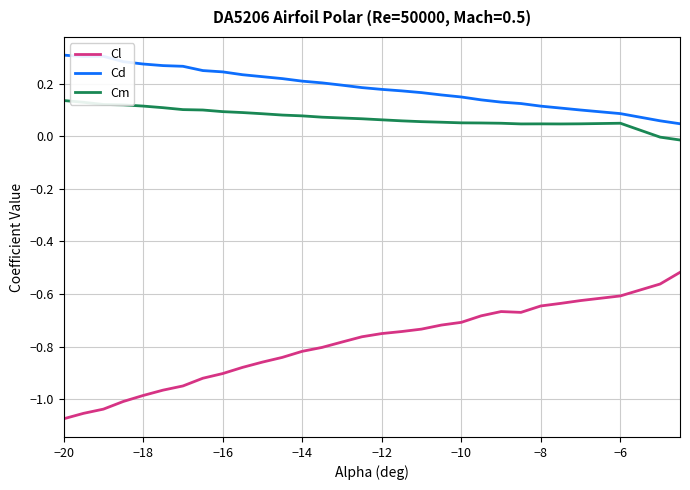

True or false: Cd and Cm intersect in this chart.

False